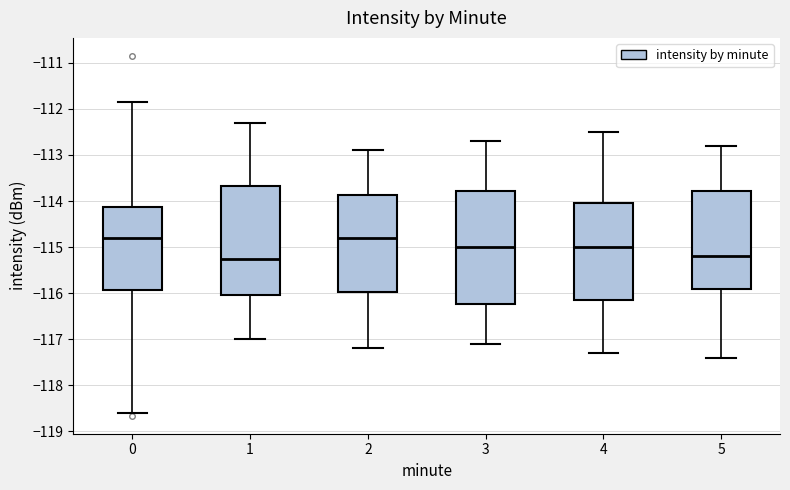

Reading left to right, read every box against the y-axis: the position of its median line, the range the box covers, and the ends of its whiskers. The values are not printed on the chart, so give them approximately, as read against the axis.

0: median -114.8, box -115.9 to -114.1, whiskers -118.6 to -111.9
1: median -115.2, box -116.0 to -113.7, whiskers -117.0 to -112.3
2: median -114.8, box -116.0 to -113.9, whiskers -117.2 to -112.9
3: median -115.0, box -116.2 to -113.8, whiskers -117.1 to -112.7
4: median -115.0, box -116.1 to -114.0, whiskers -117.3 to -112.5
5: median -115.2, box -115.9 to -113.8, whiskers -117.4 to -112.8